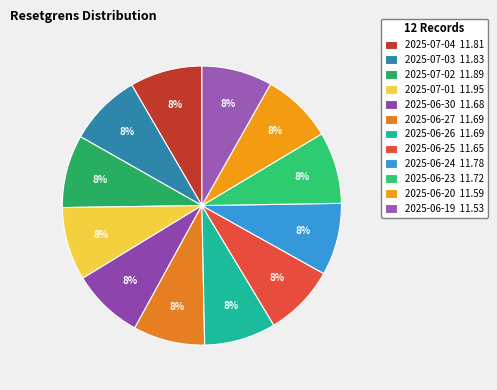

To the nearest percent, what percentage of the pie is 2025-07-02?

8%